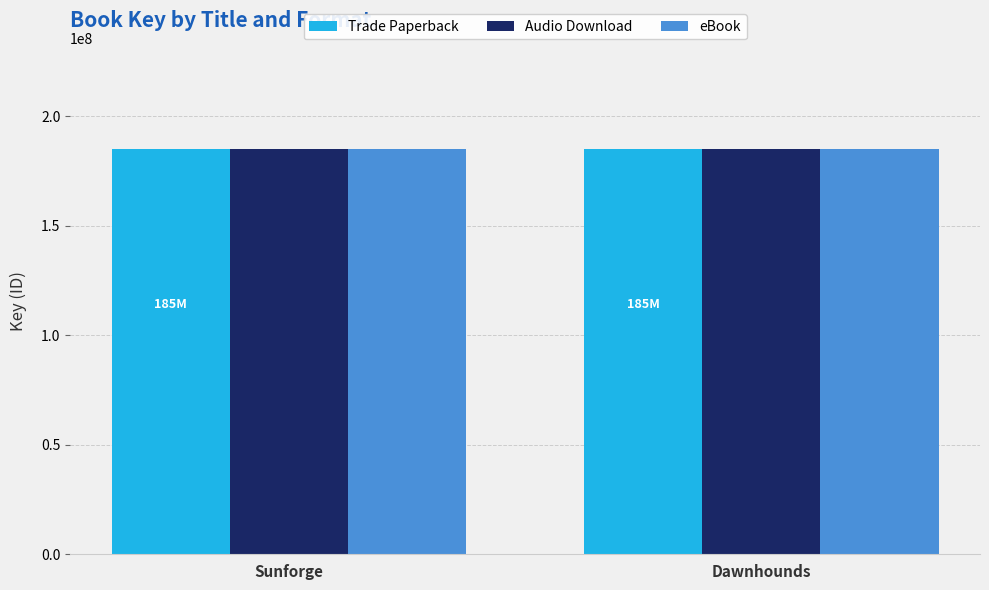

How many bars are there in total?

6